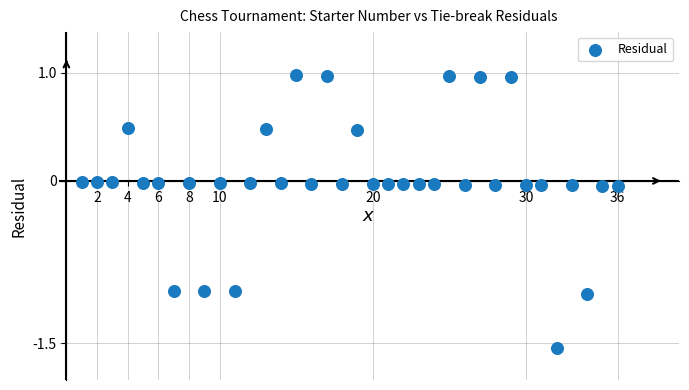

What is the range of X values (max minus min)?

35.0